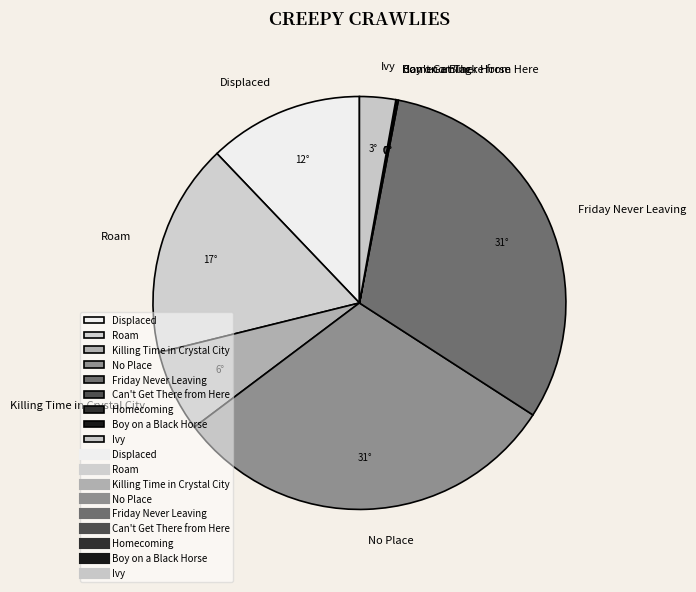

Is there a majority slice in this chart?

No